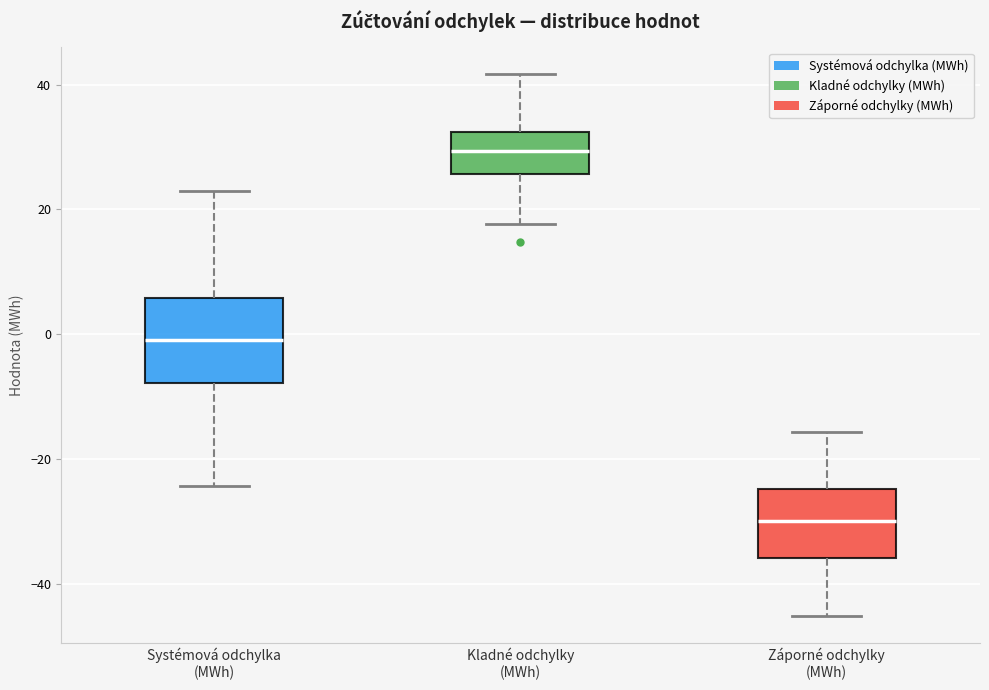

Which box has the lowest median line?

Záporné odchylky (MWh)